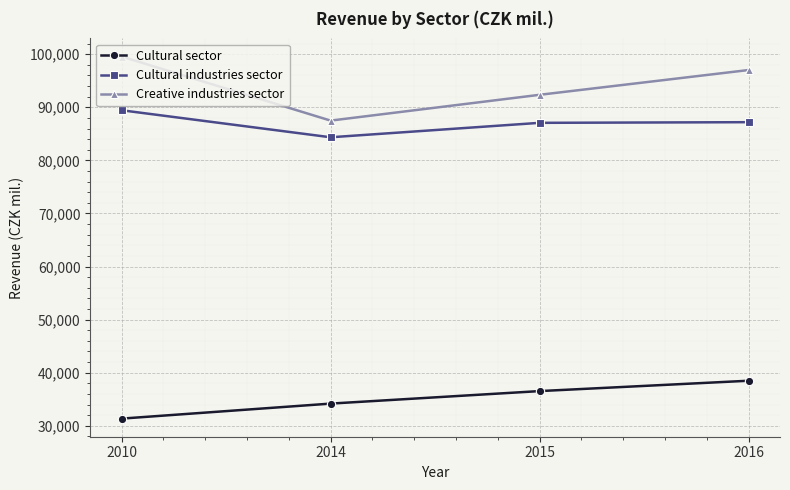

In Cultural industries sector, how many points are lower than both neighbors (excluding endpoints)?

1